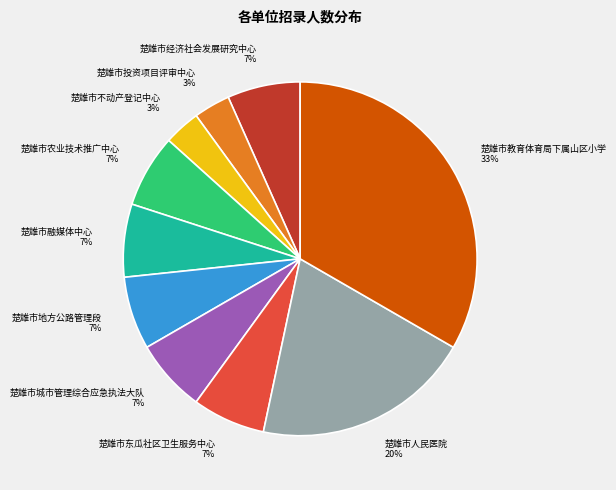

To the nearest percent, what is the difference between the 楚雄市人民医院 and 楚雄市经济社会发展研究中心 slice percentages?

13%